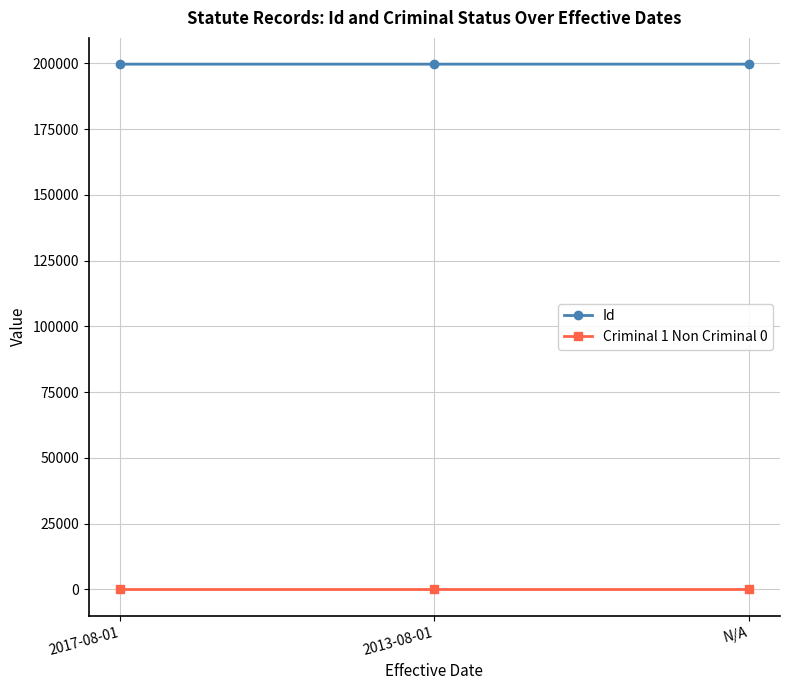

The value of Id at 2013-08-01 is 88897. True or false?

False